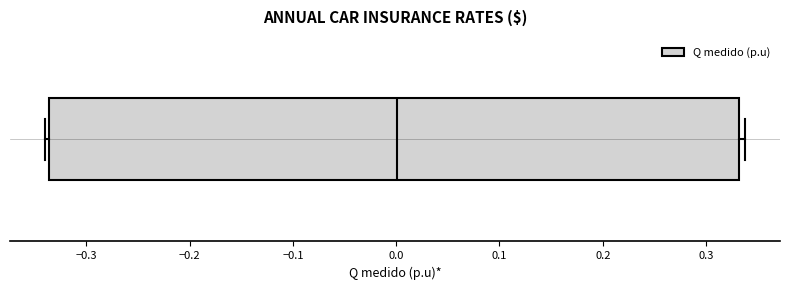

Read this box plot against the x-axis: the position of the median line, the range covered by the box, and the ends of both whiskers. The values are not printed on the chart, so give them approximately, as read against the axis.

median 0.00, box -0.34 to 0.33, whiskers -0.34 (just left of the box's left edge) to 0.34